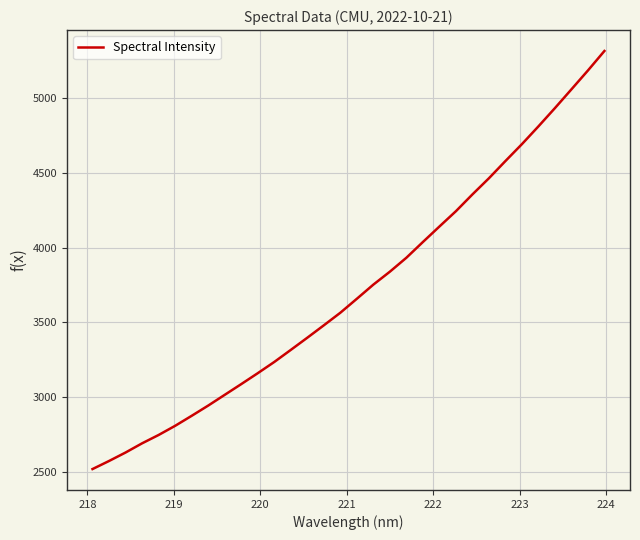

What is the maximum value shown in the chart?

5312.1